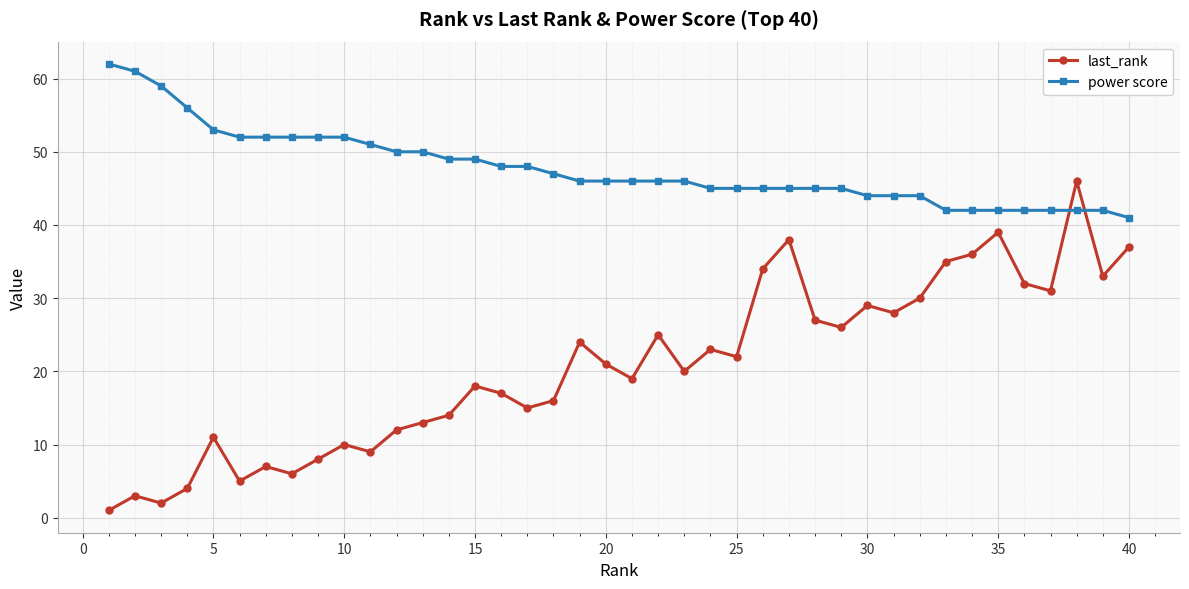

After their last crossing, which series has the higher values: last_rank or power score?

power score